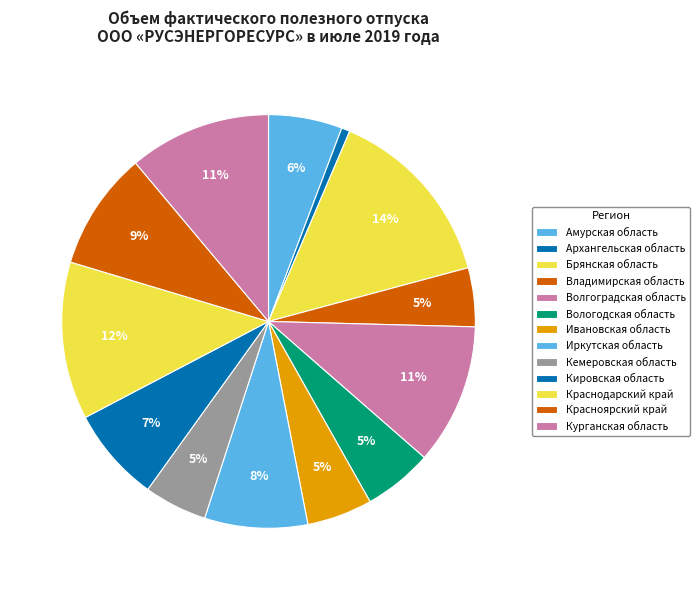

Do Вологодская область and Красноярский край together represent more than half of the pie?

No